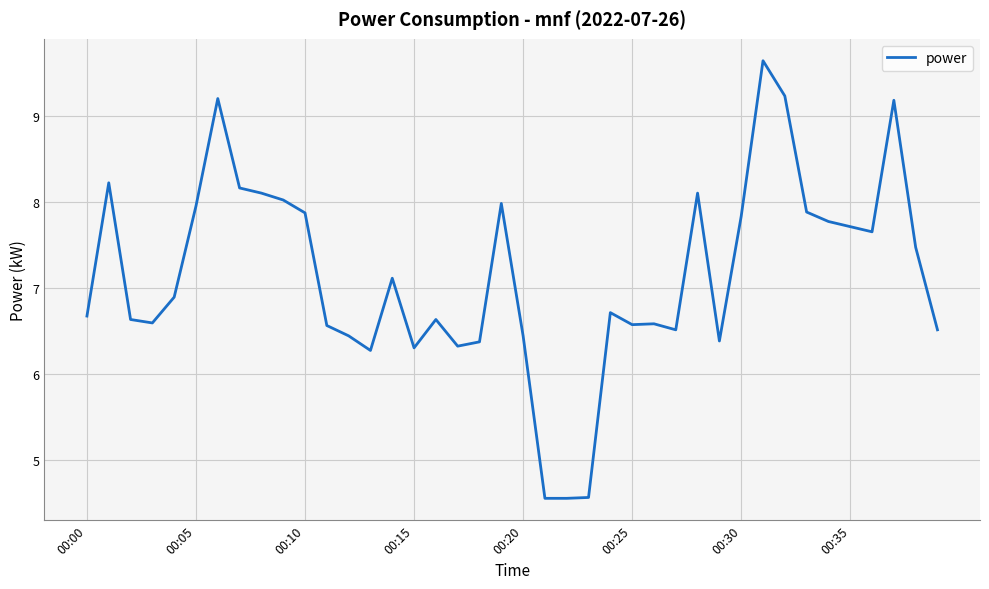

What is the greatest value displayed?

9.6